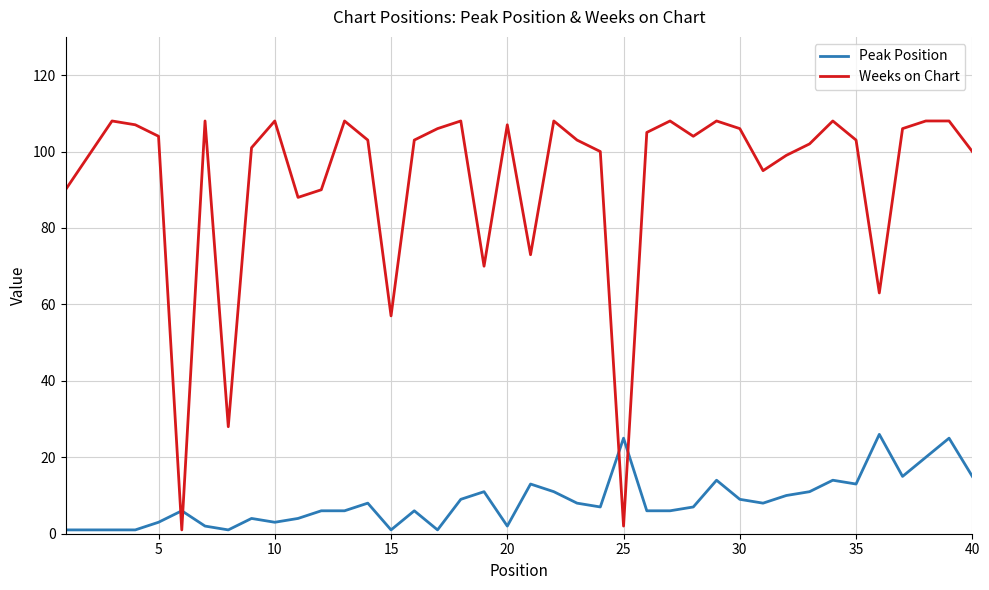

What is the difference between the maximum and minimum values in the Peak Position series?

25